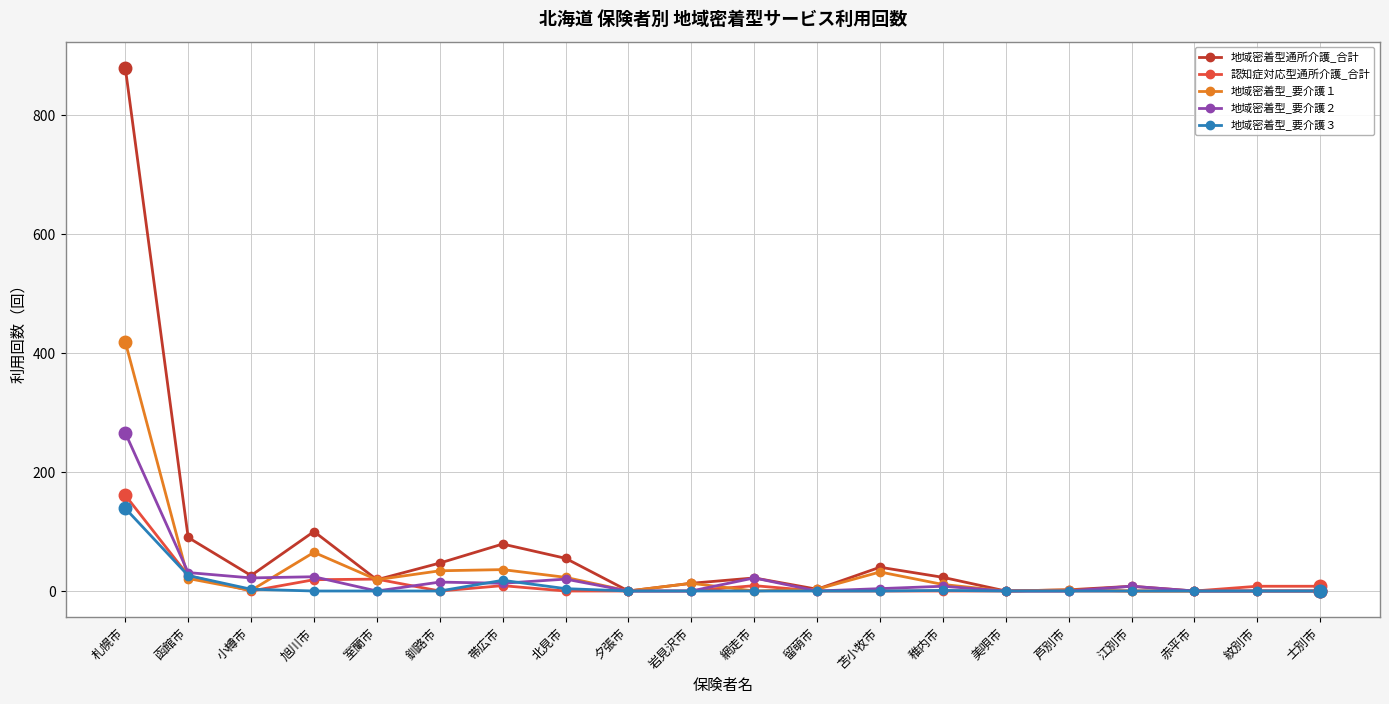

True or false: 地域密着型_要介護２ has more than 1 points higher than both neighbors.

True